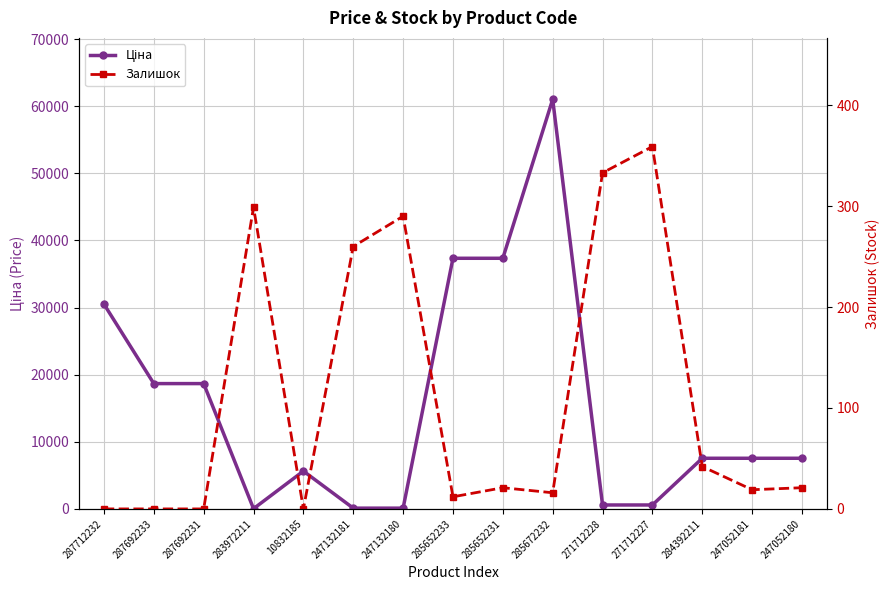

Between which two adjacent categories do Ціна and Залишок first intersect?

287692231 and 283972211